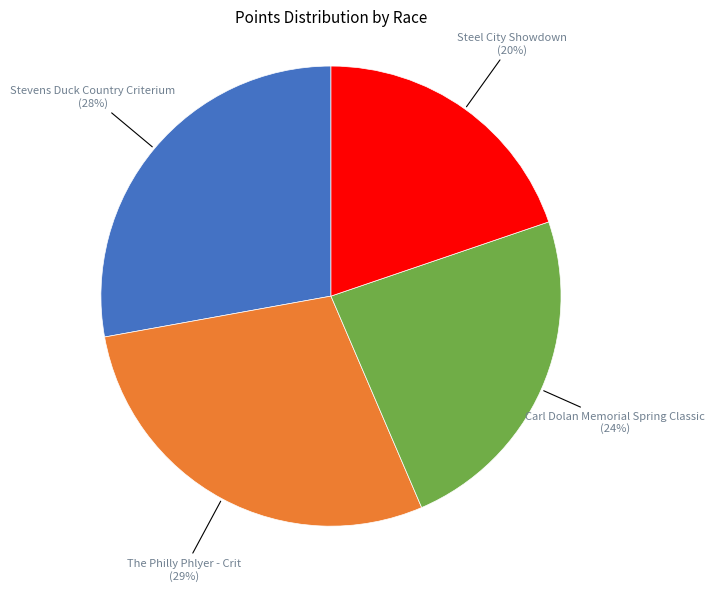

Do Stevens Duck Country Criterium and The Philly Phlyer - Crit together represent more than half of the pie?

Yes